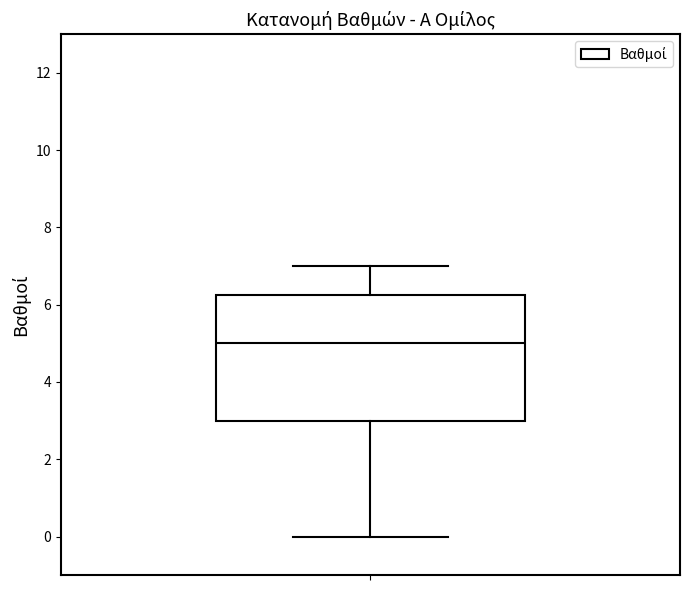

Transcribe this box plot: give where the median line is, the range the box spans, and where the two whiskers end, as read against the y-axis. The values are not printed on the chart, so give them approximately, as read against the axis.

median 5.0, box 3.0 to 6.2, whiskers 0.0 to 7.0